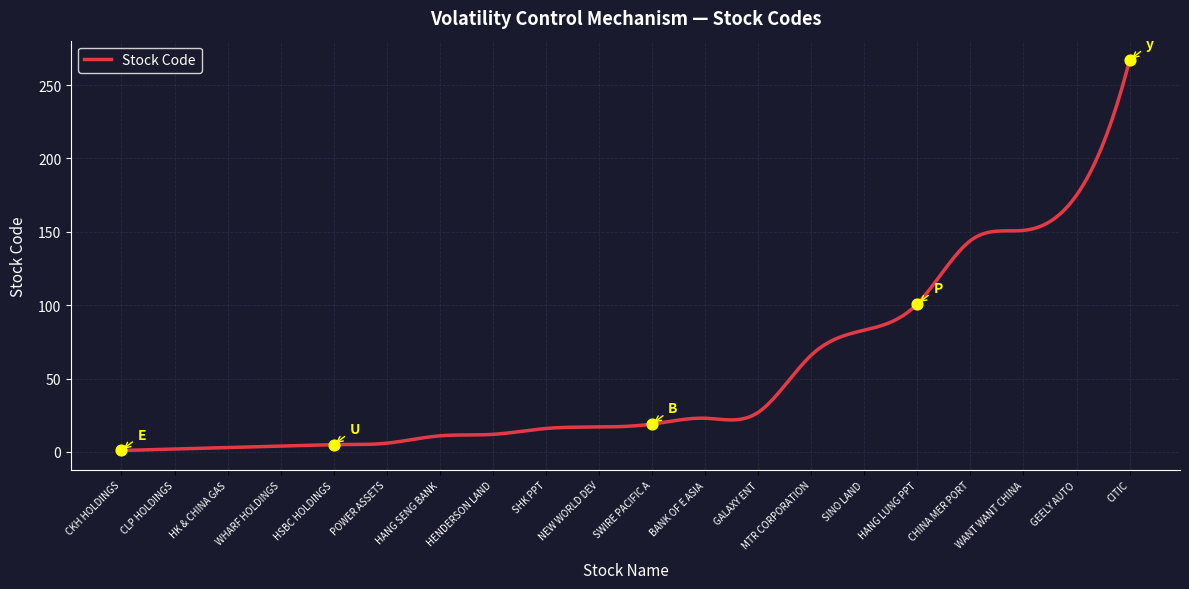

What is the difference between the maximum and minimum values?

266.0